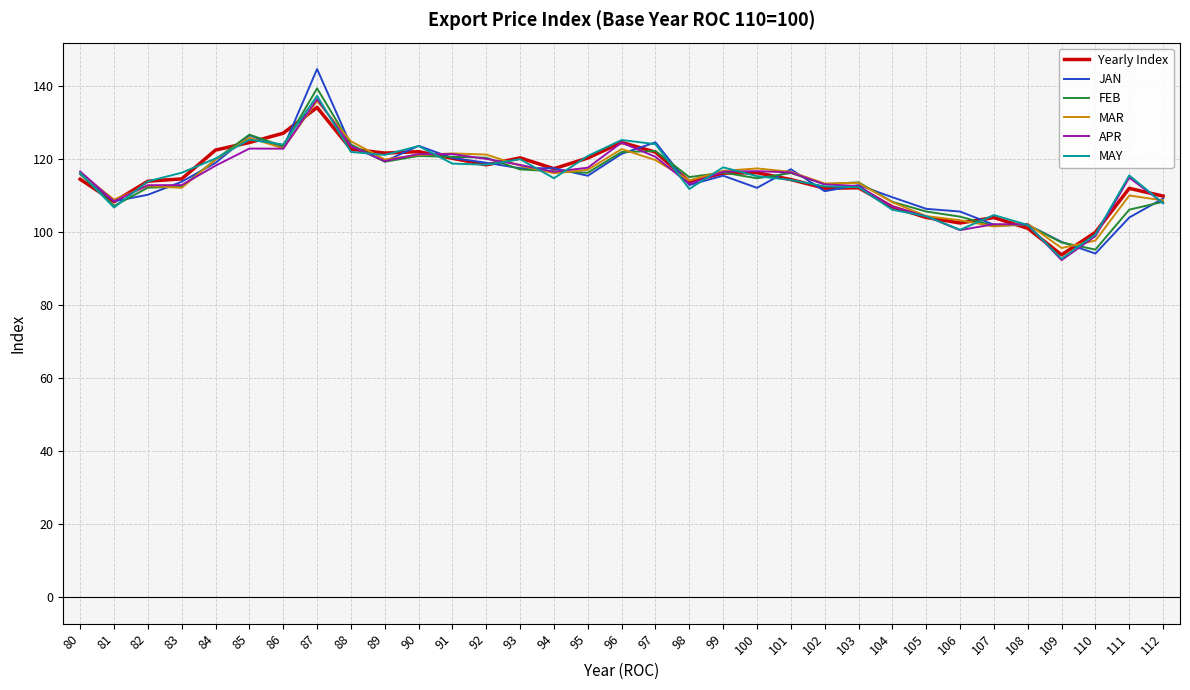

The value of JAN at 105 is 106.4. True or false?

True